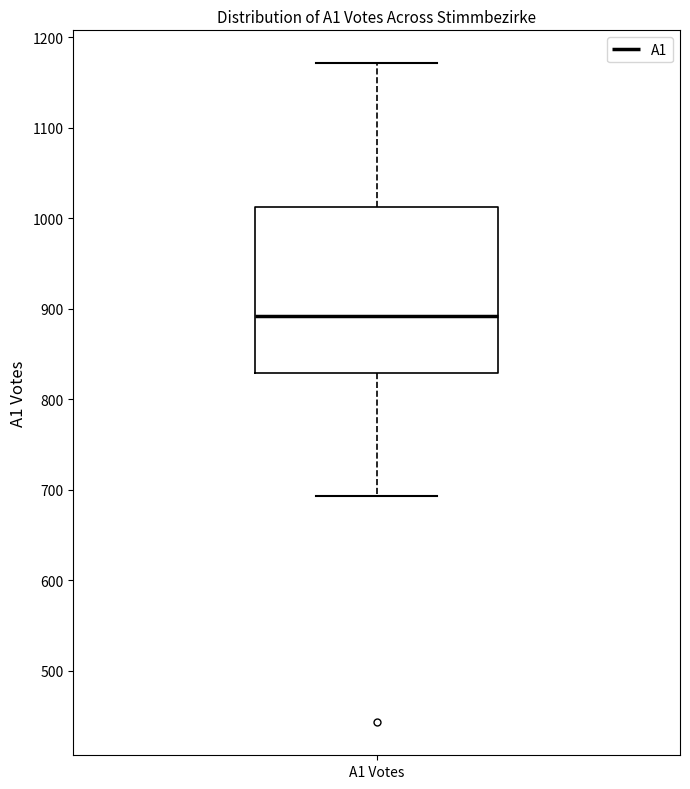

Transcribe this box plot: give where the median line is, the range the box spans, and where the two whiskers end, as read against the y-axis. The values are not printed on the chart, so give them approximately, as read against the axis.

median 890, box 830 to 1010, whiskers 690 to 1170